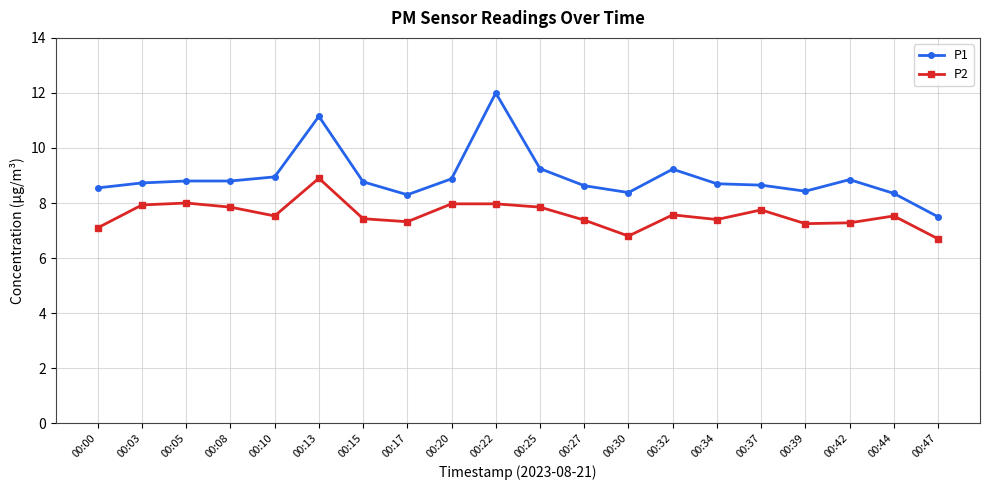

Which series has the largest total across all categories?

P1